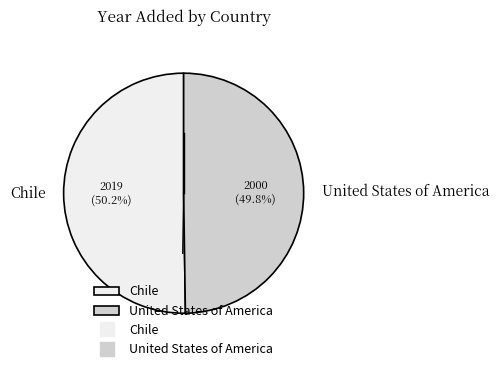

Count the number of slices in the pie.

2